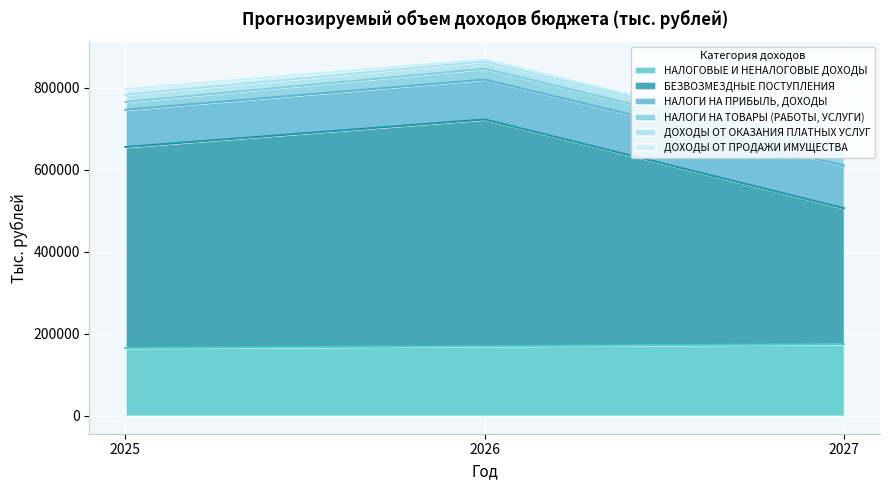

True or false: ДОХОДЫ ОТ ПРОДАЖИ ИМУЩЕСТВА has a value of 3079.5 at 2026.

False